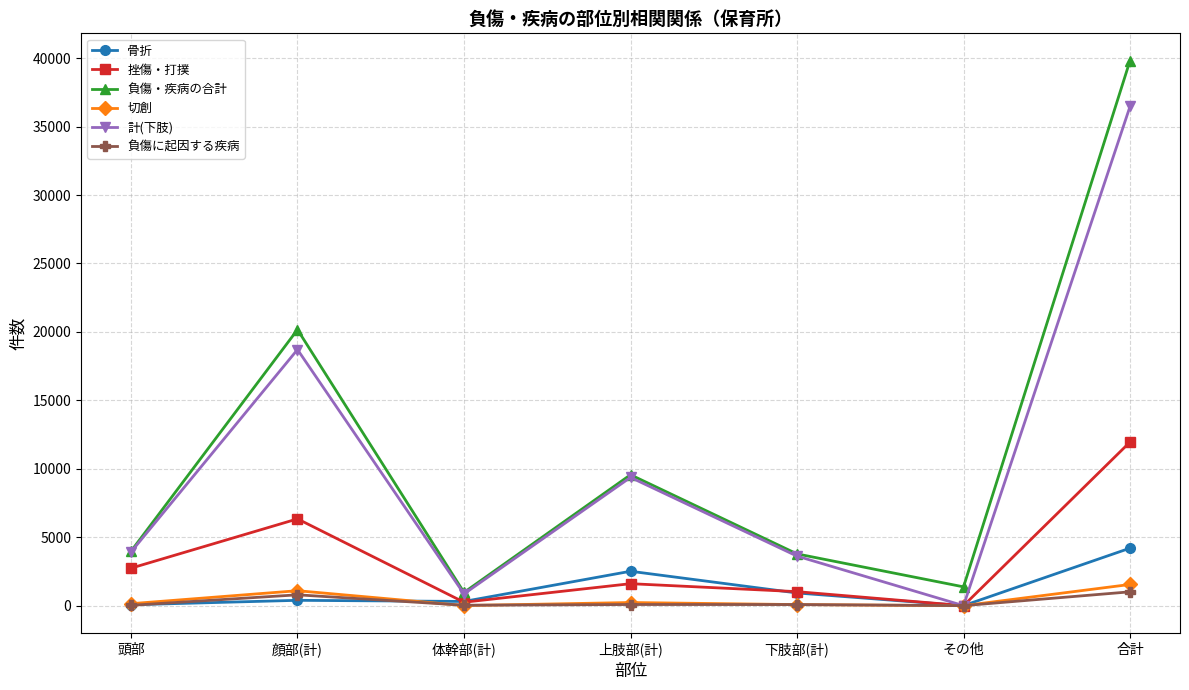

What are all the series names shown in the legend?

骨折, 挫傷・打撲, 負傷・疾病の合計, 切創, 計(下肢), 負傷に起因する疾病